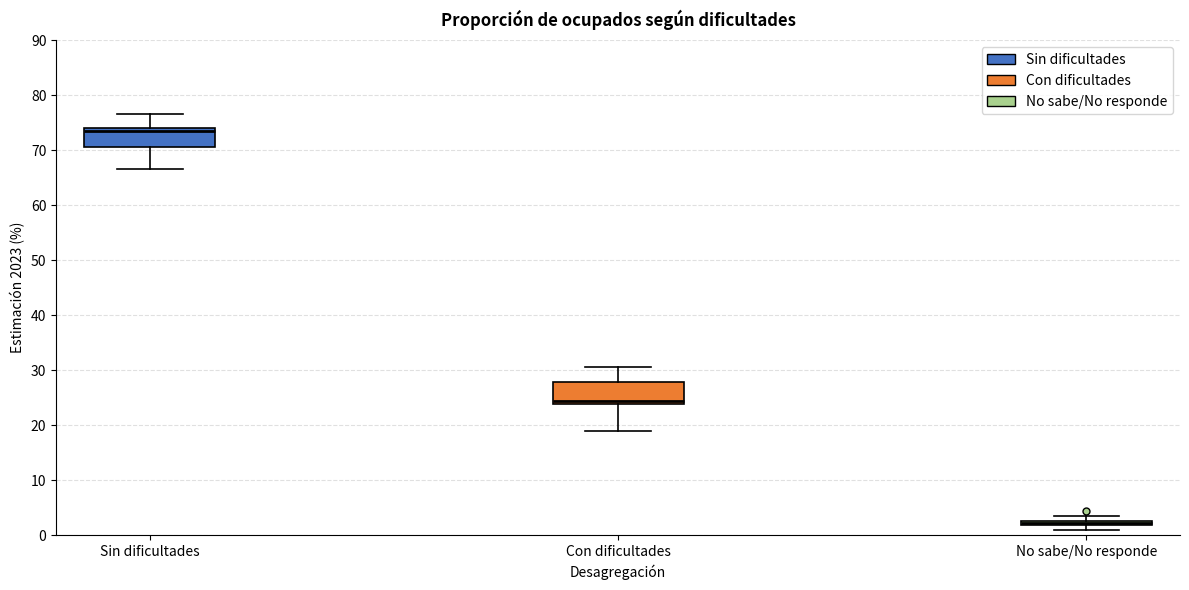

Where does the lower whisker of the box for Con dificultades end on the y-axis? The values are not printed on the chart, so give them approximately, as read against the axis.

19